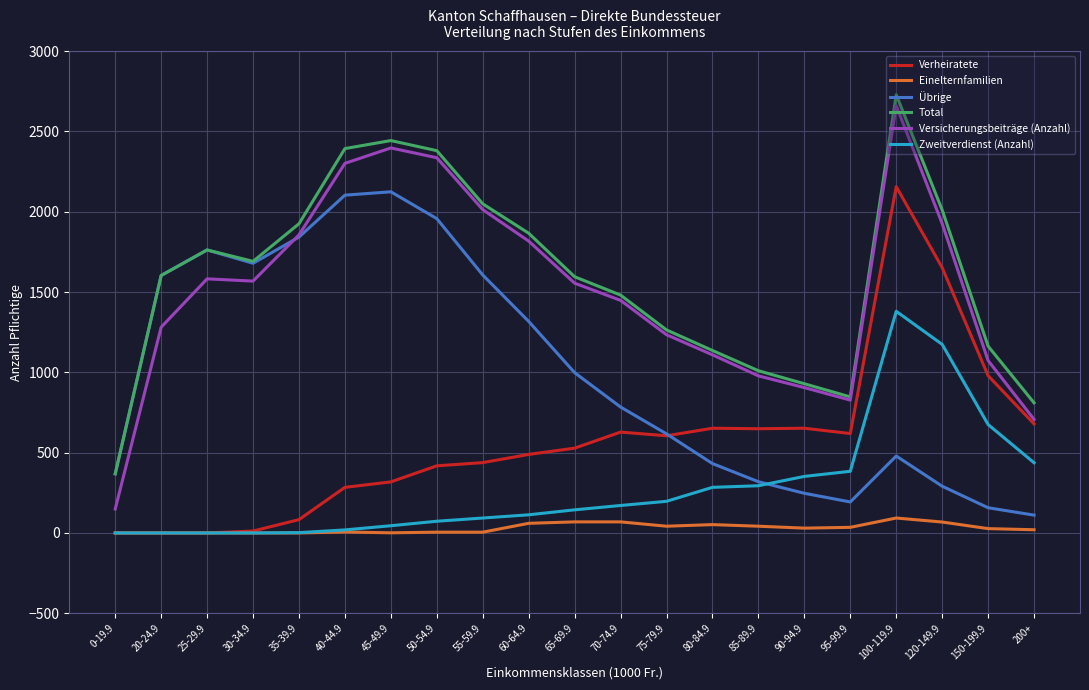

What position from the right is 0-19.9?

21